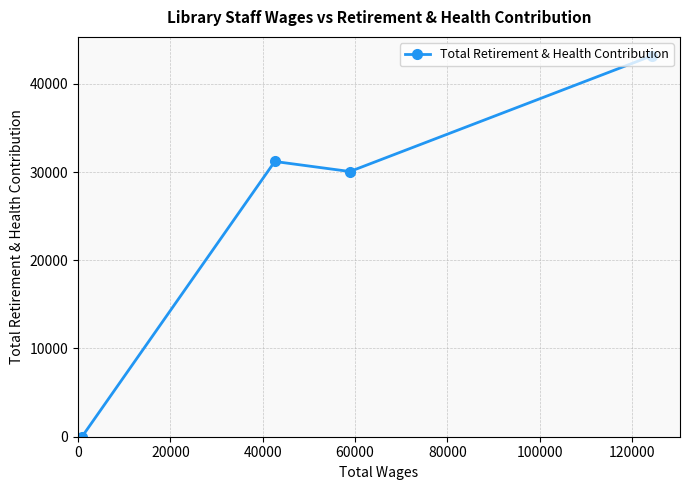

What is the greatest value displayed?

43163